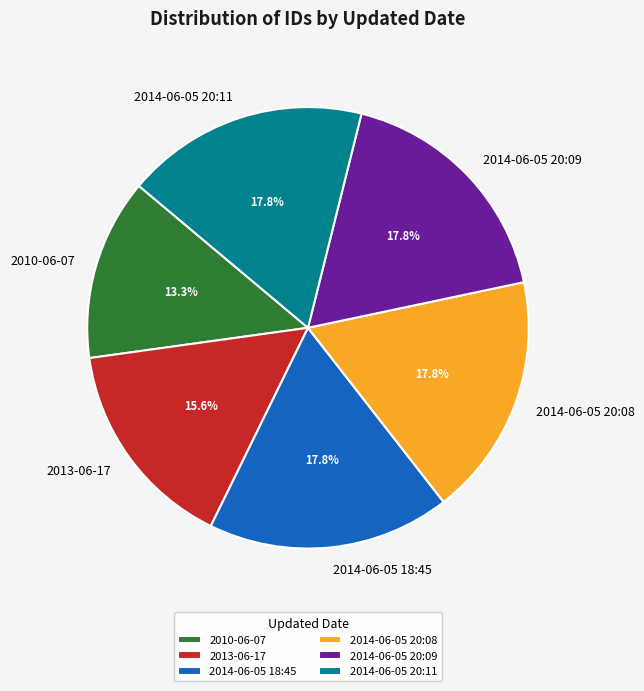

Is 2013-06-17 the majority of the pie?

No